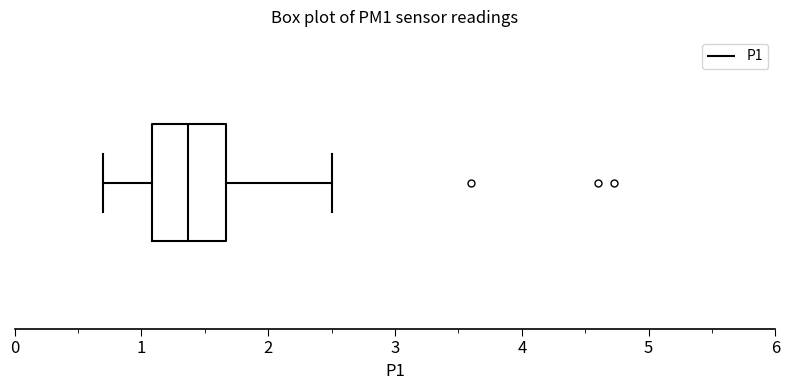

Where is the right edge of the box on the x-axis? The values are not printed on the chart, so give them approximately, as read against the axis.

1.7